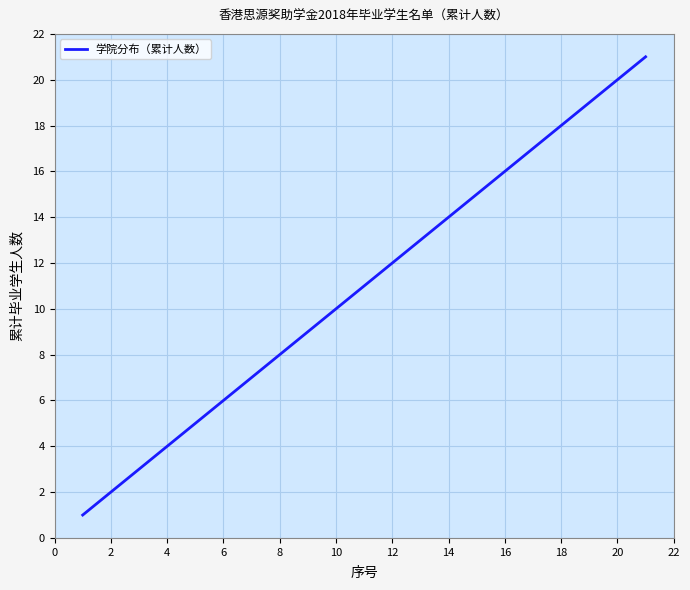

What is the difference between the maximum and minimum values?

20